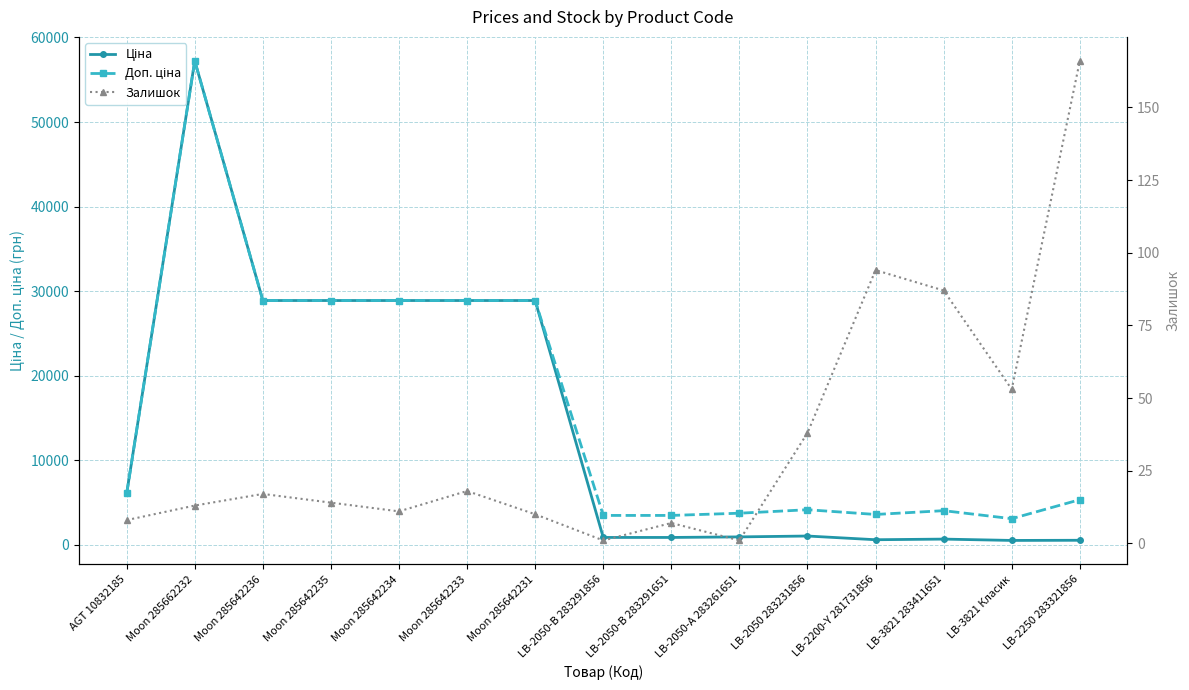

What is the greatest value displayed?

57235.5